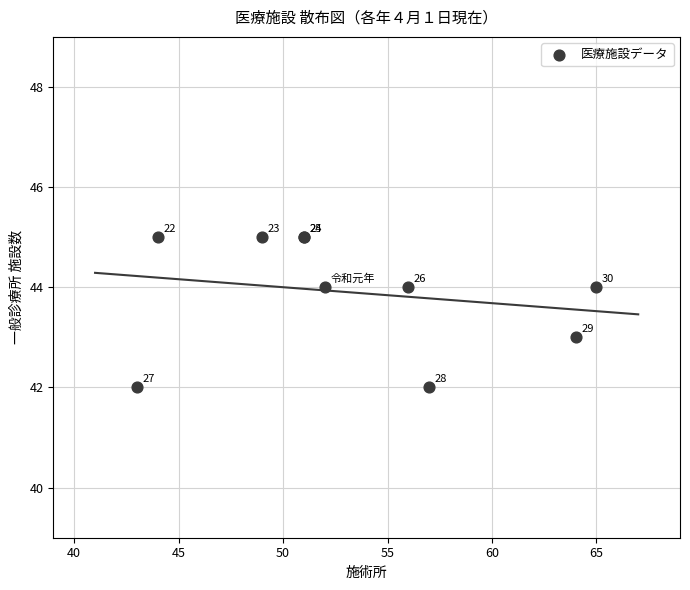

What Y value in the scatter plot is closest to 43?

43